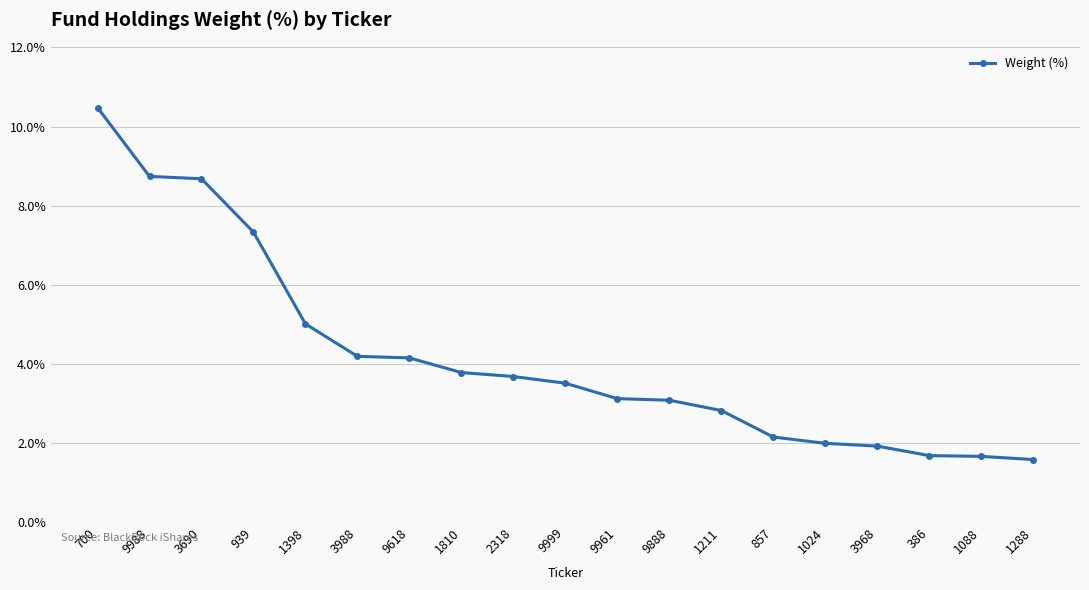

What position from the right is 9961?

9